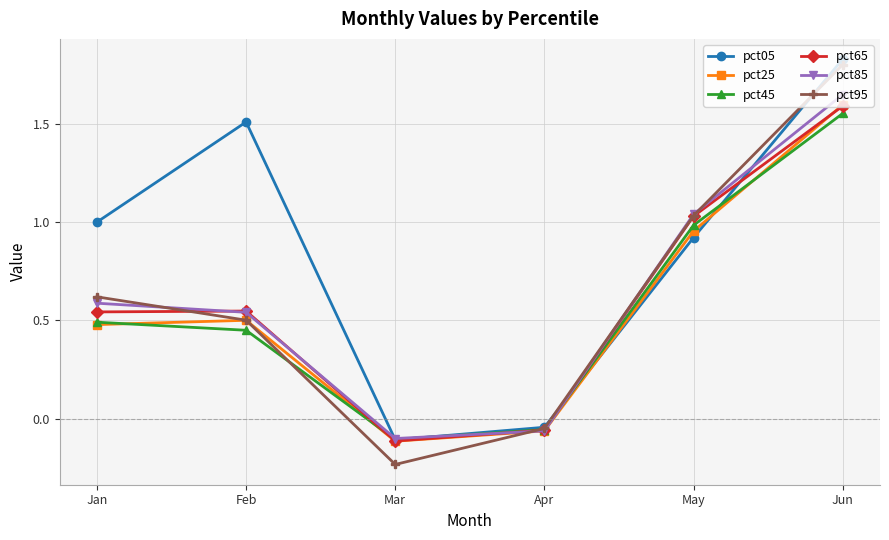

Does the chart display data point markers on the line(s)?

Yes